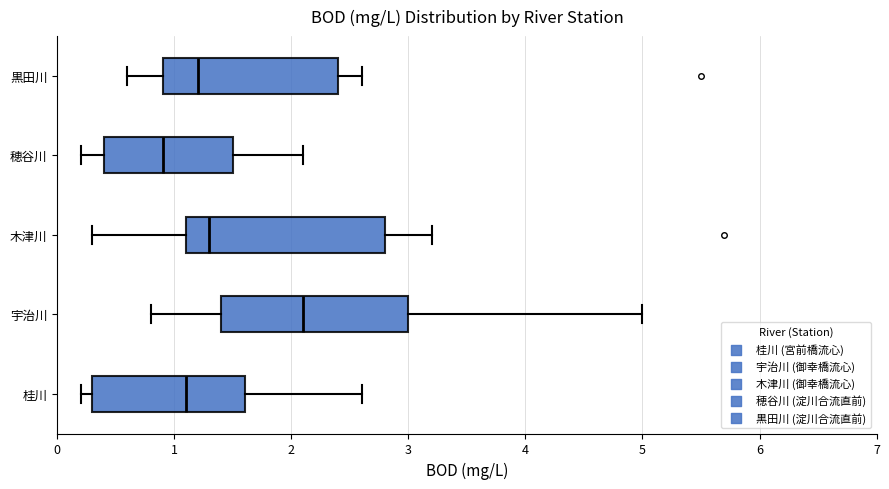

Which box has the furthest to the left median line?

穂谷川